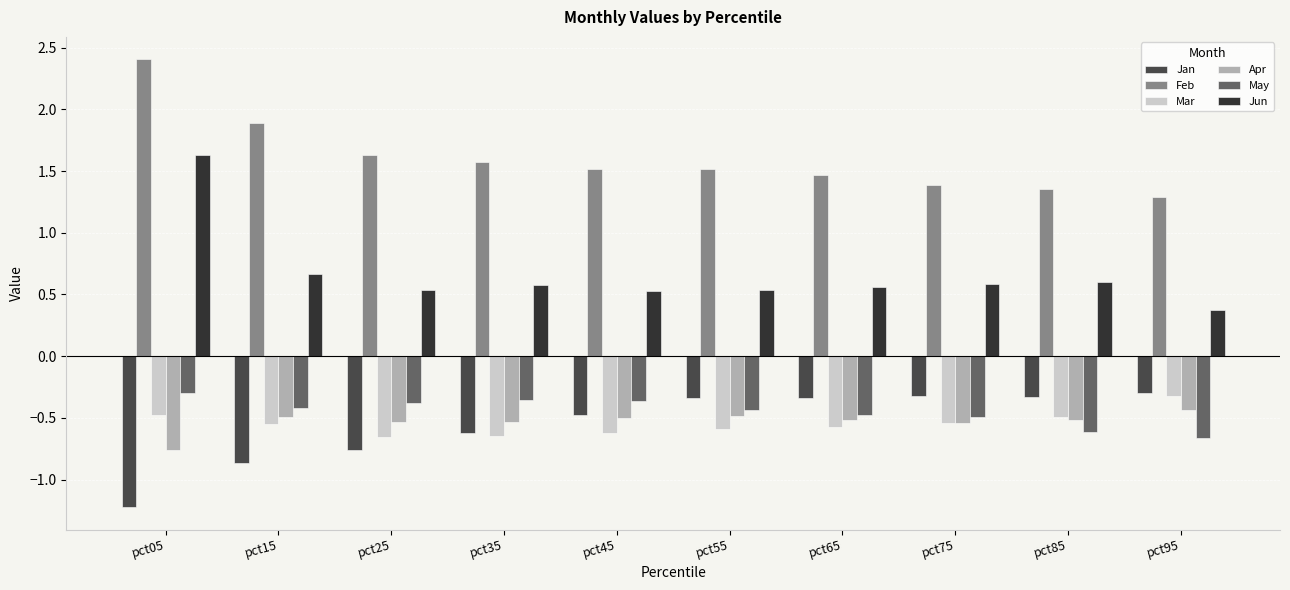

How many bars are there in total?

60